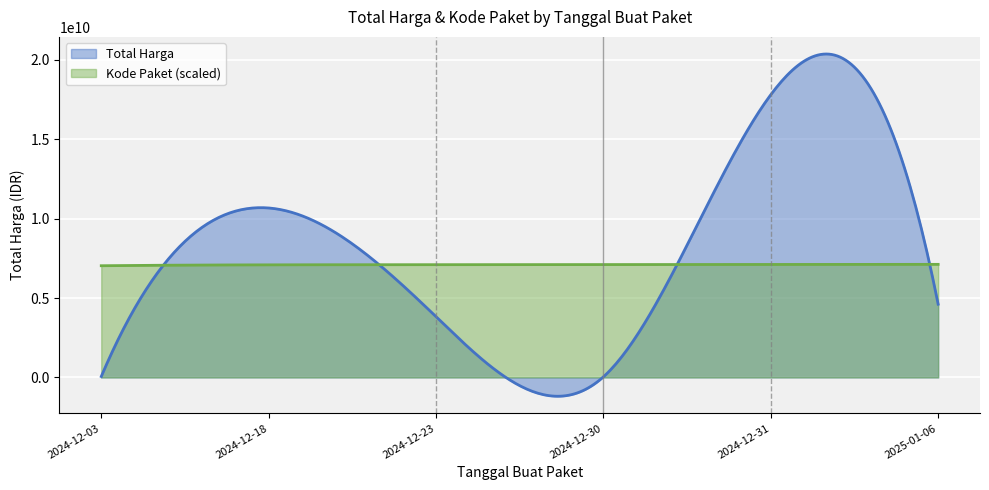

Where is Kode Paket nearest to the value 11274959?

2024-12-18